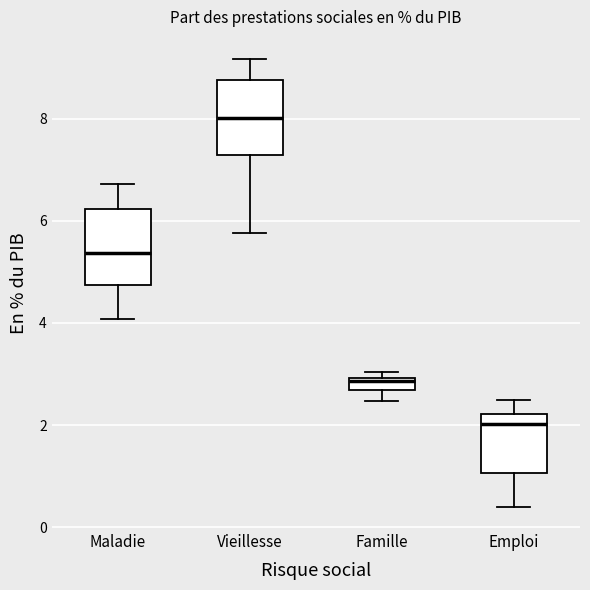

Where does the median line of the box for Famille sit on the y-axis? The values are not printed on the chart, so give them approximately, as read against the axis.

2.8